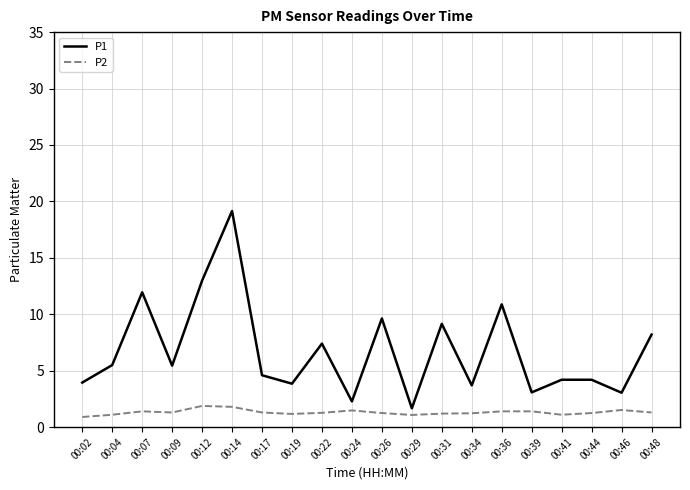

What is the difference between the highest and lowest values at 00:36?

9.5